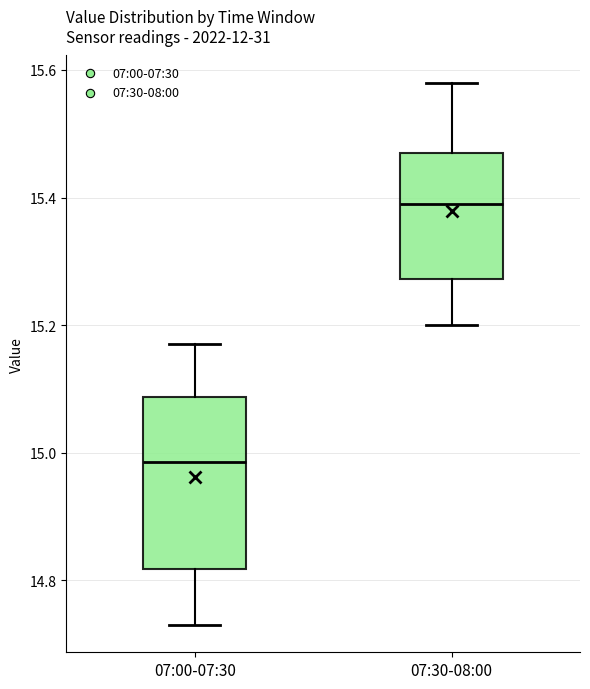

Which box's median line is the highest?

07:30-08:00